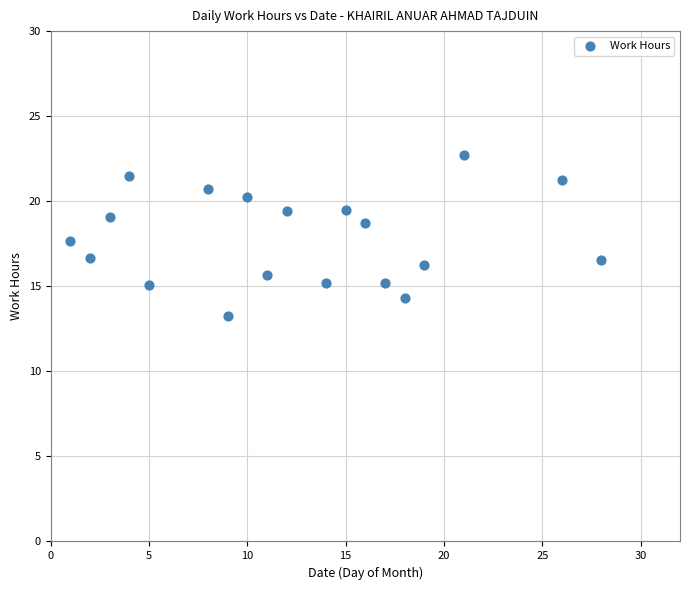

What is the range of X values (max minus min)?

27.0